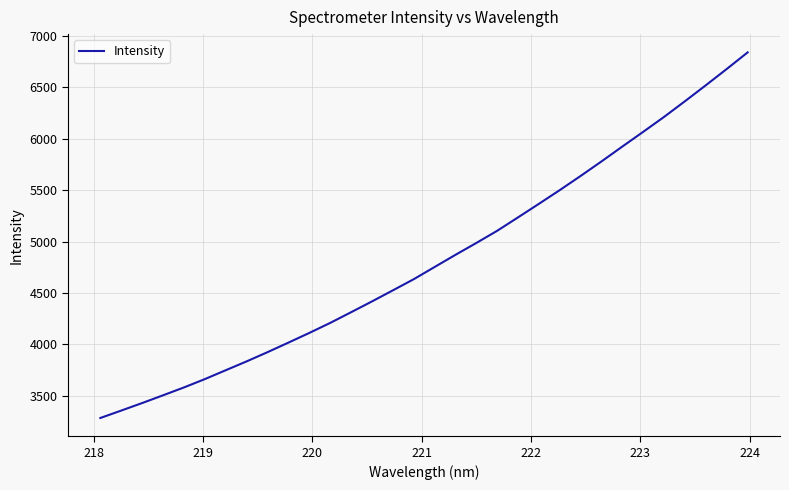

What is the maximum value shown in the chart?

6840.7